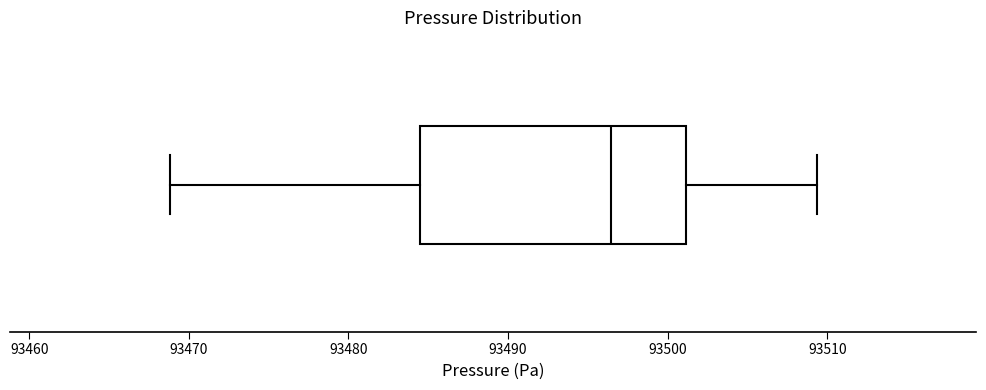

Where does the left whisker of the box end on the x-axis? The values are not printed on the chart, so give them approximately, as read against the axis.

93469